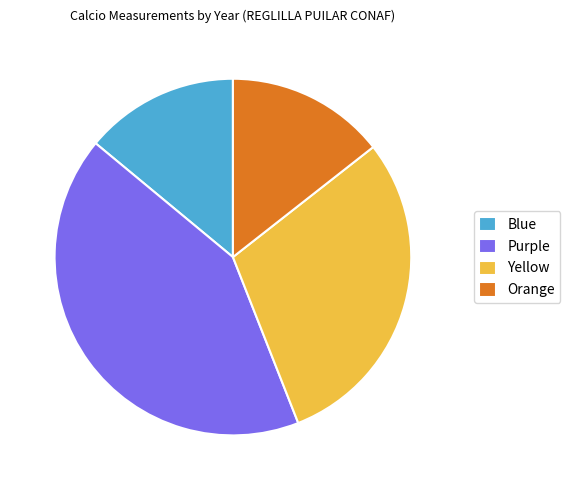

How many slices are in this pie chart?

4